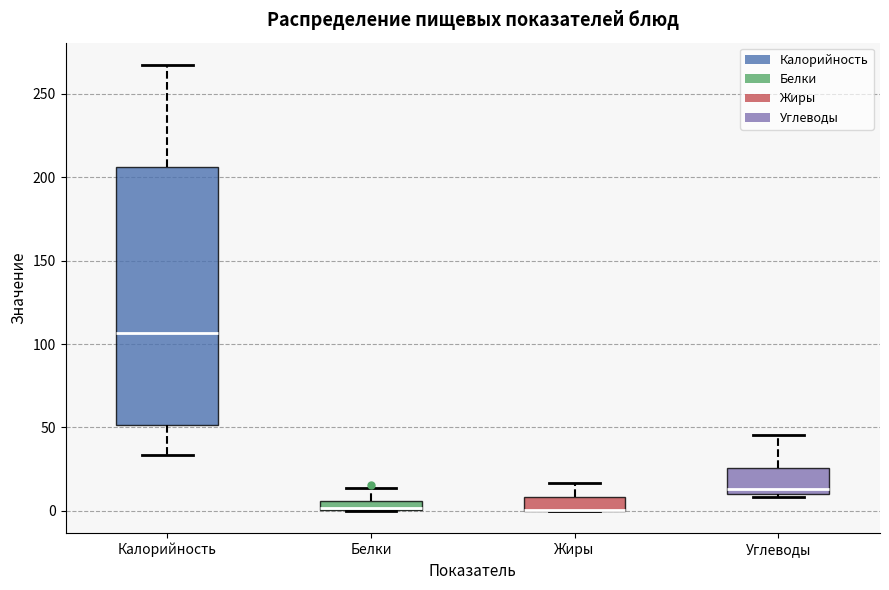

Where is the lower edge of the box for Жиры on the y-axis? The values are not printed on the chart, so give them approximately, as read against the axis.

0